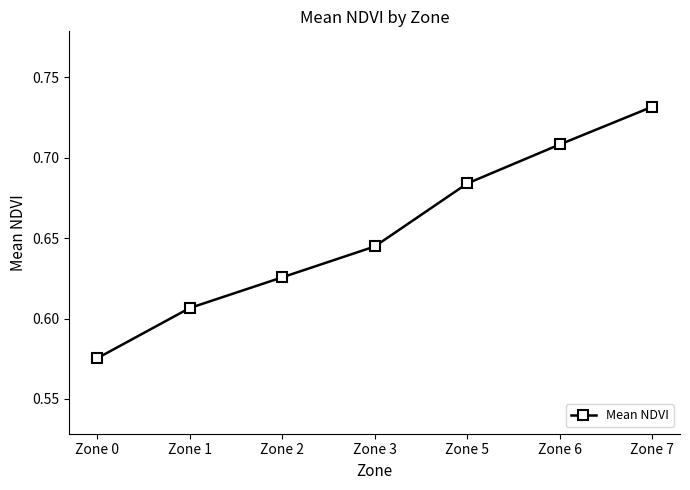

List the labels in order of value, largest first.

Zone 7, Zone 6, Zone 5, Zone 3, Zone 2, Zone 1, Zone 0